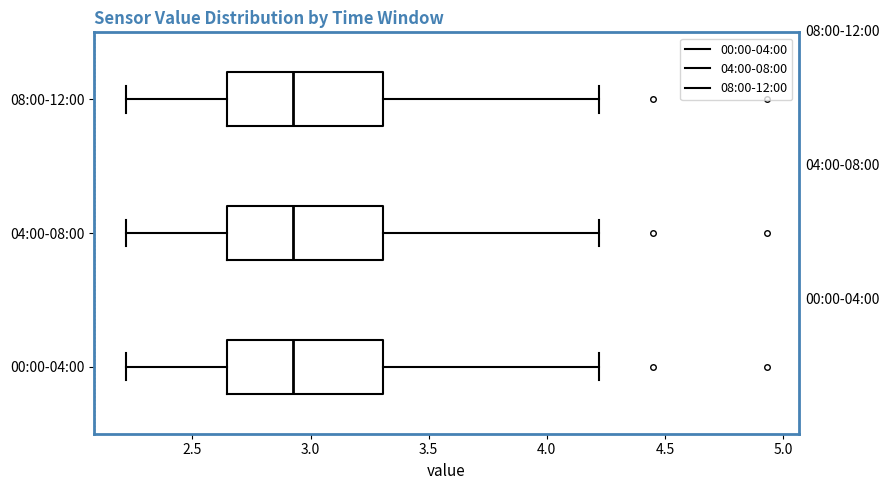

Reading bottom to top, transcribe this box plot: for each box, give where its median line is, the range the box spans, and where its two whiskers end, as read against the x-axis. The values are not printed on the chart, so give them approximately, as read against the axis.

00:00-04:00: median 2.95, box 2.65 to 3.30, whiskers 2.20 to 4.20
04:00-08:00: median 2.95, box 2.65 to 3.30, whiskers 2.20 to 4.20
08:00-12:00: median 2.95, box 2.65 to 3.30, whiskers 2.20 to 4.20